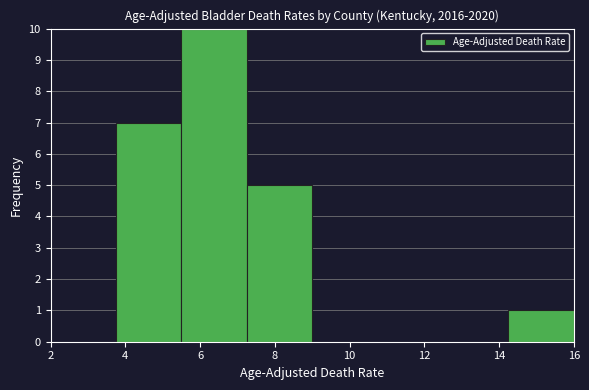

Reading left to right, list every bar in this chart as the range it spans on the x-axis followed by its height. Neither the bar edges nor the heights are printed on the chart, so give them approximately, as read against the axes.

2.00 to 3.75: 0
3.75 to 5.50: 7
5.50 to 7.25: 10
7.25 to 9.00: 5
9.00 to 10.75: 0
10.75 to 12.50: 0
12.50 to 14.25: 0
14.25 to 16.00: 1